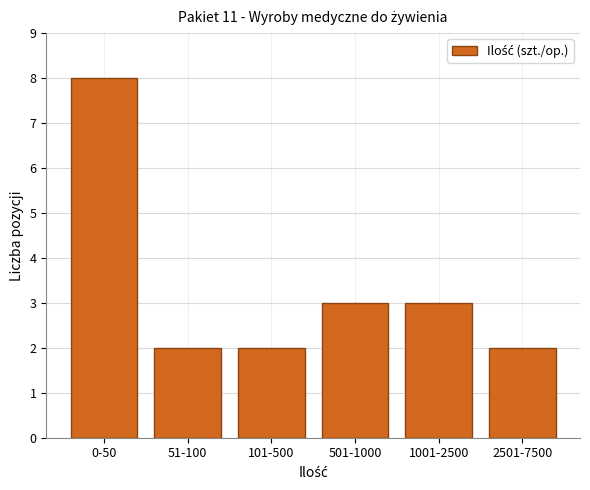

Reading left to right, extract all data points from this chart.

0-50=8	51-100=2	101-500=2	501-1000=3	1001-2500=3	2501-7500=2